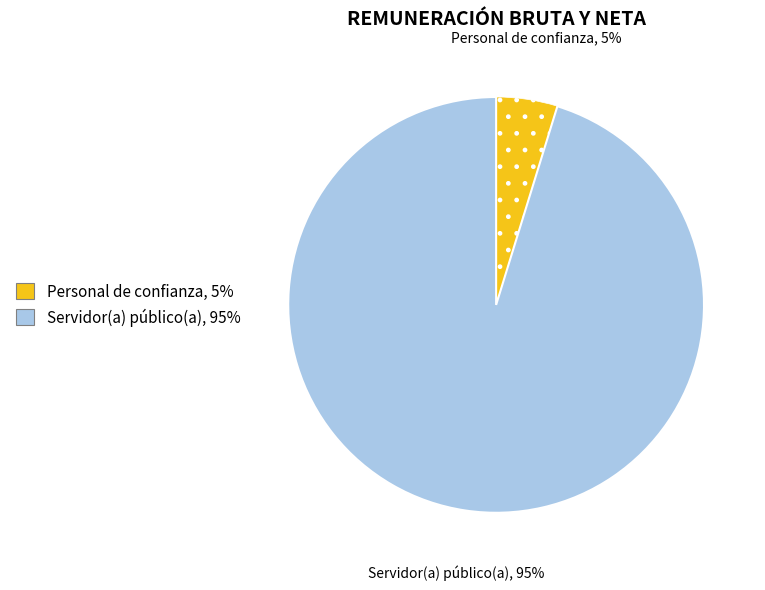

What percentage is the Servidor(a) público(a) slice, to the nearest percent?

95%